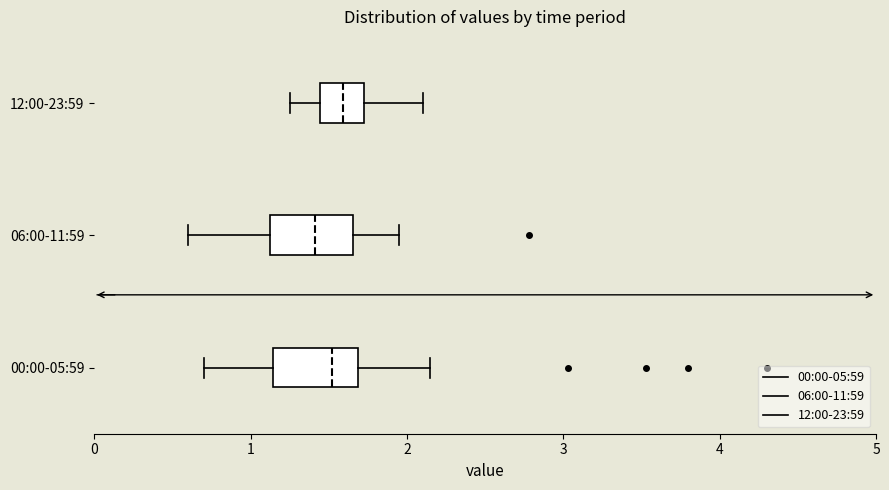

Which box has the furthest to the left median line?

06:00-11:59